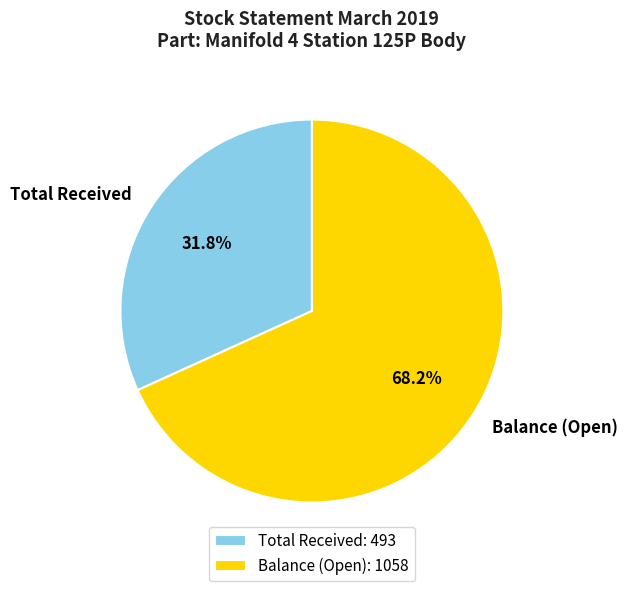

What is the ratio of the value at Balance (Open) to the value at Total Received?

2.1